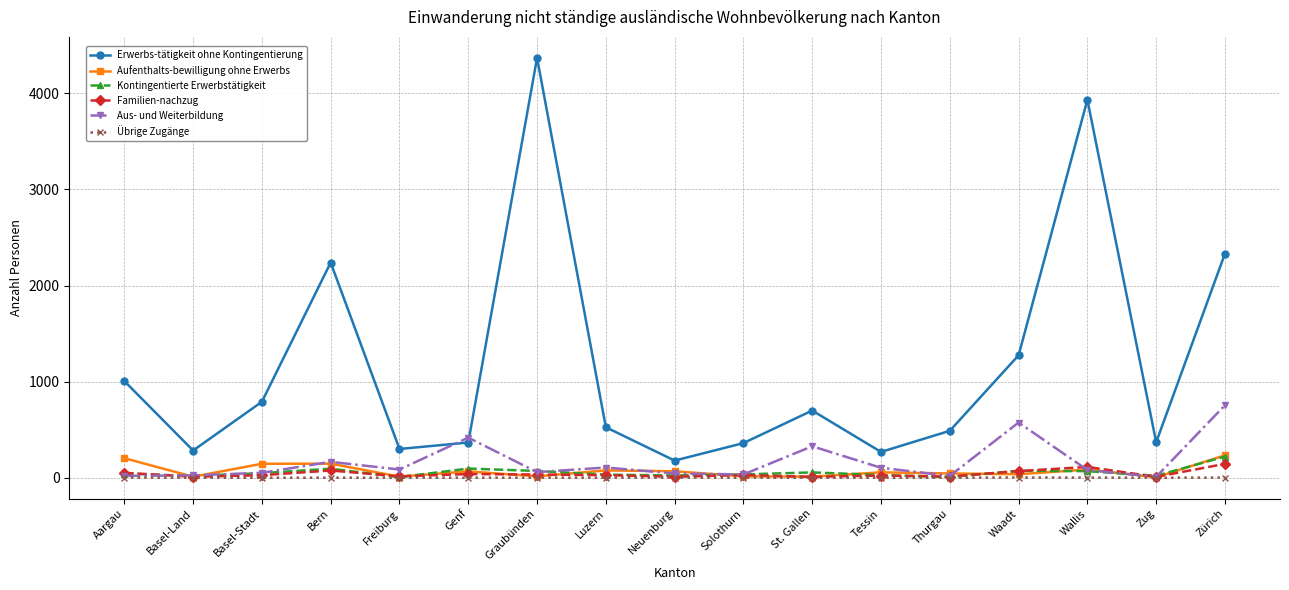

What is the label of the 14th point from the right?

Bern